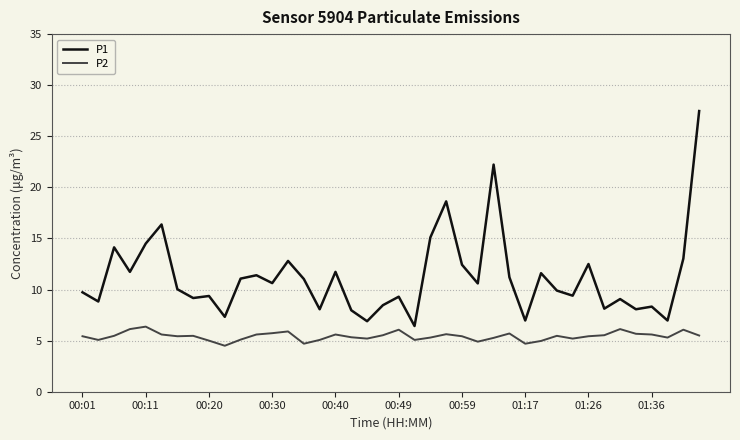

What is the maximum value shown in the chart?

27.5